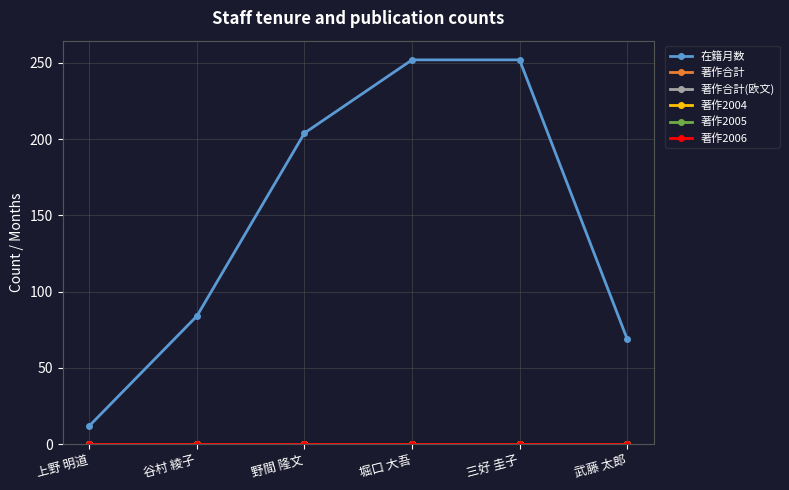

What is the difference between the highest and lowest values at 上野 明道?

12